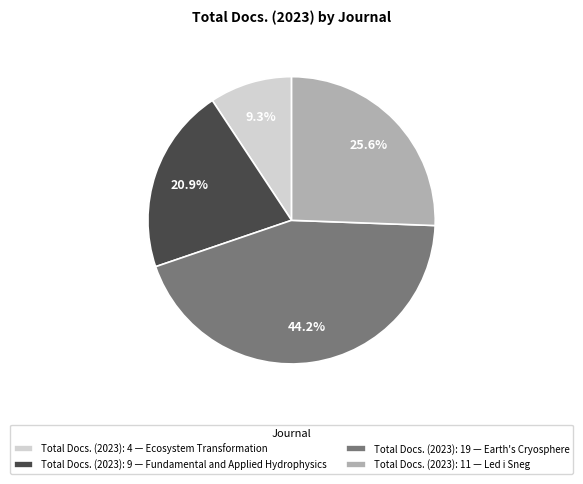

Does Total Docs. (2023): 9 — Fundamental and Applied Hydrophysics account for over 50% of the chart?

No